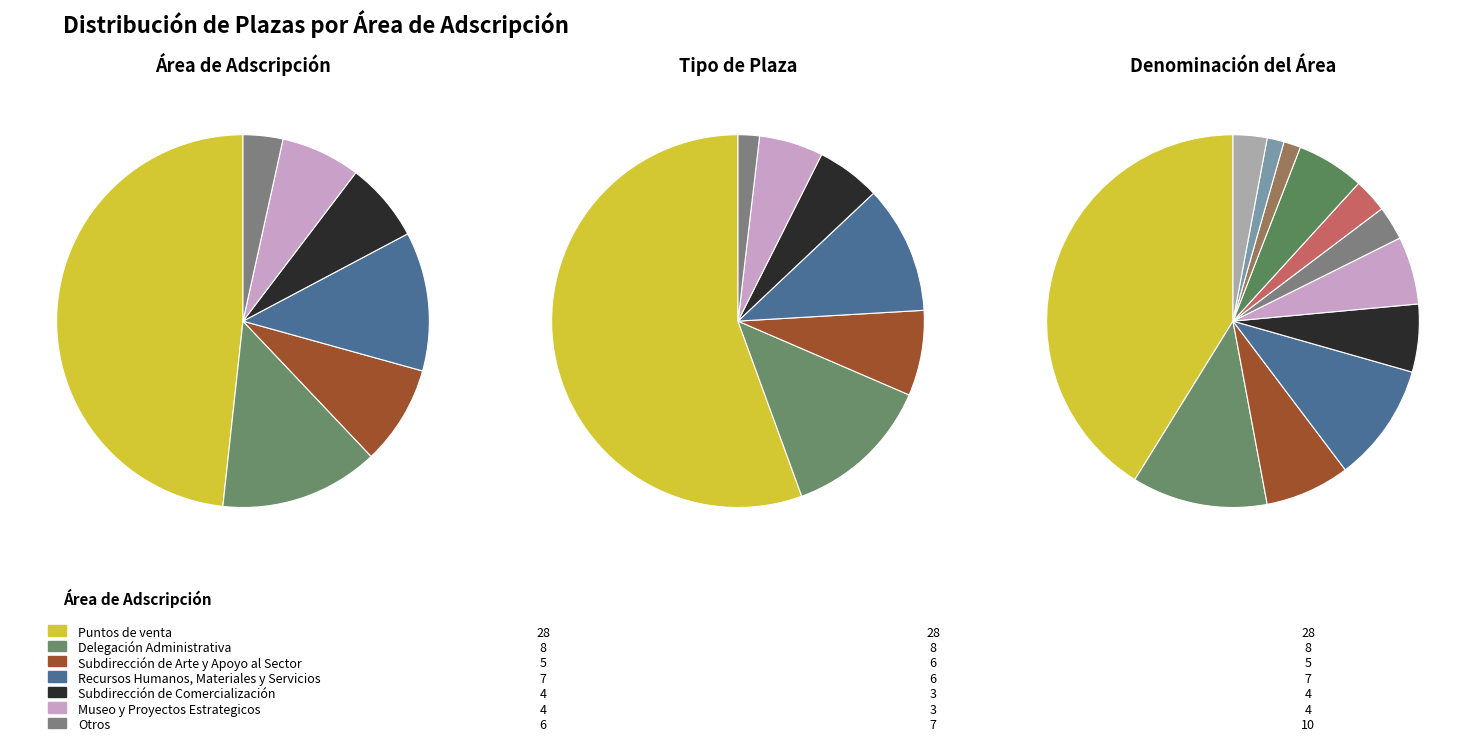

The TÉCNICO PRÁCTICO slice represents 1% of the pie. True or false?

False